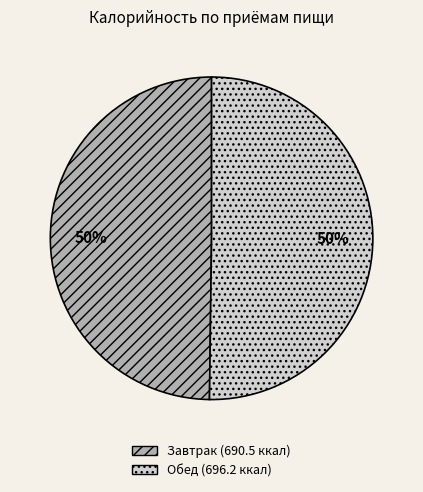

To the nearest percent, what percentage of the pie is Завтрак?

50%